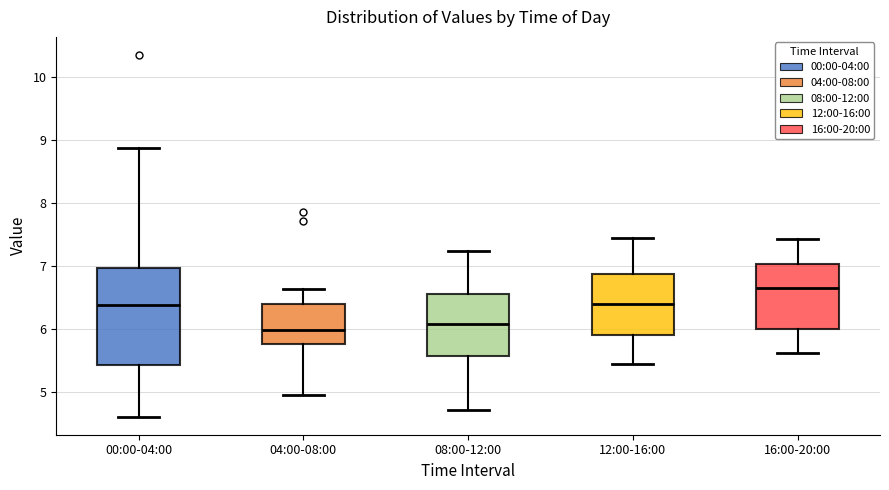

Which box is the tallest, from its lower edge to its upper edge?

00:00-04:00